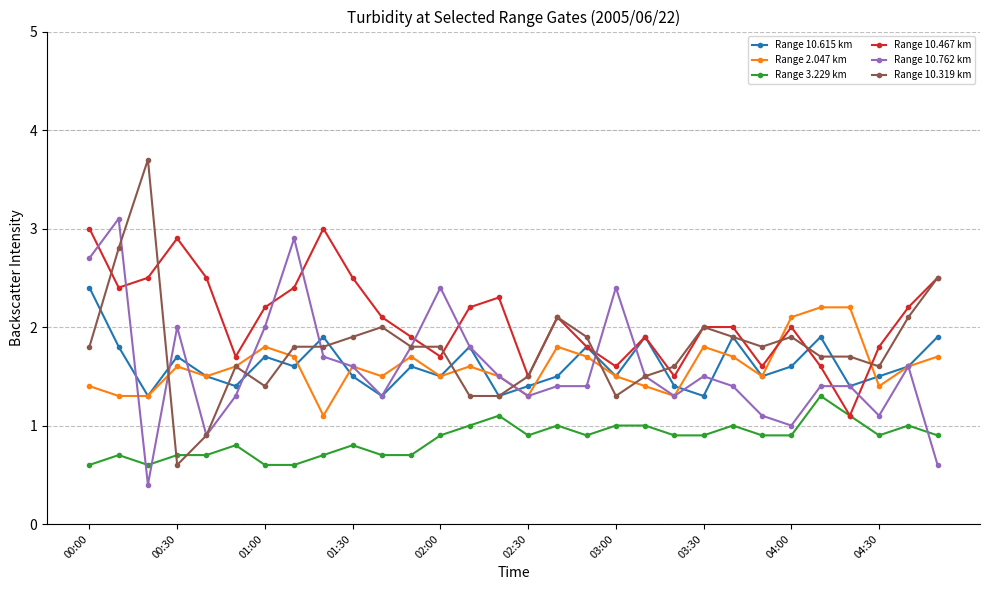

Which series ends up on top after the final intersection of Range 10.762 km and Range 3.229 km?

Range 3.229 km